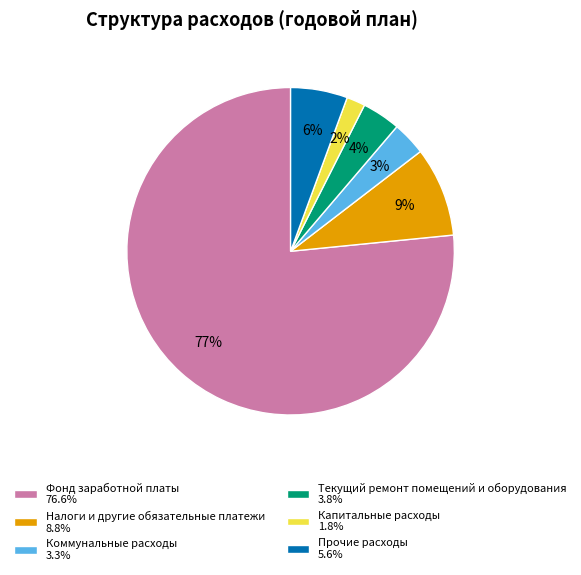

What is the majority slice?

Фонд заработной платы